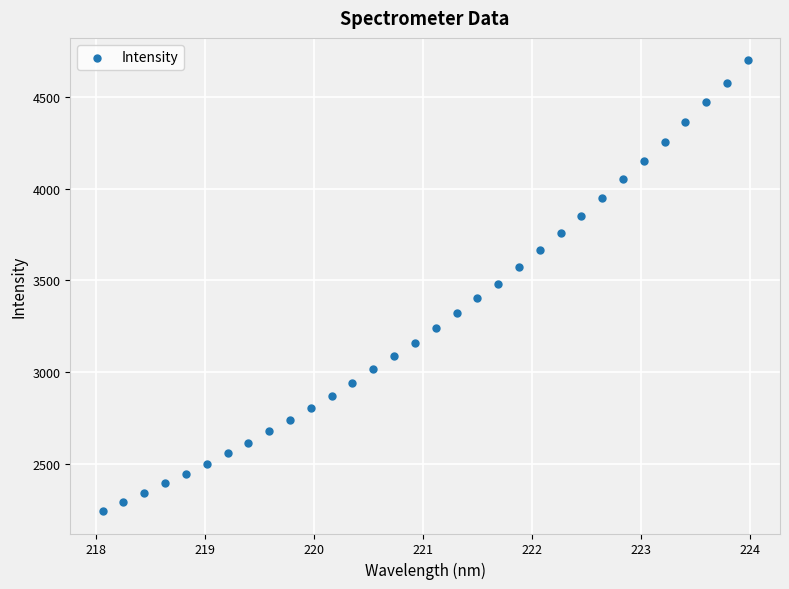

What is the range of X values (max minus min)?

5.9